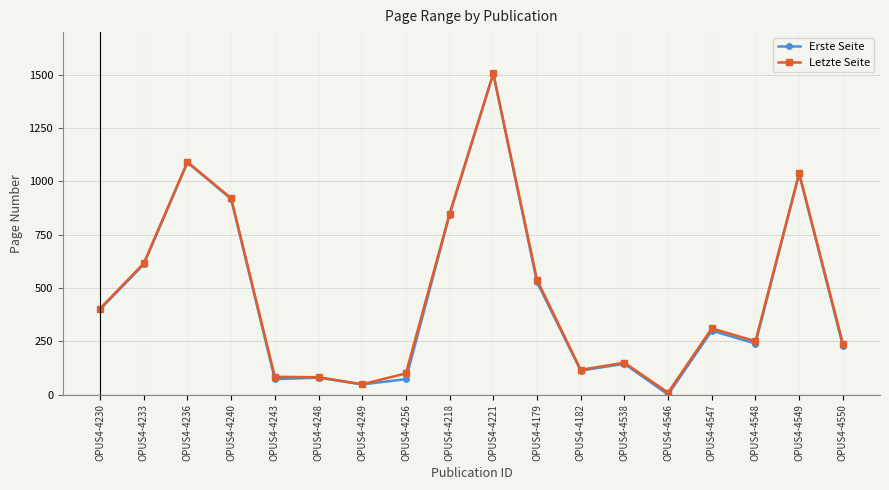

What position from the left is OPUS4-4550?

18